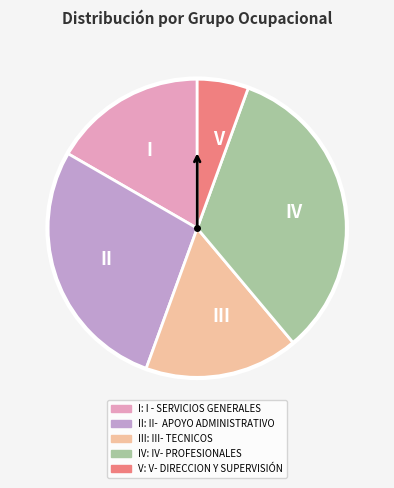

Combined, do V and I account for over 50%?

No